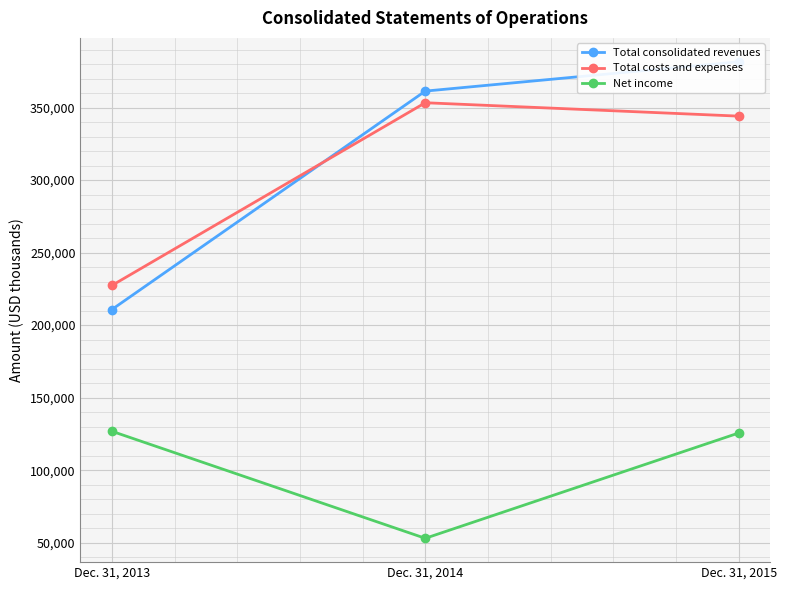

Where does the Total consolidated revenues series first go above 361383?

Dec. 31, 2015